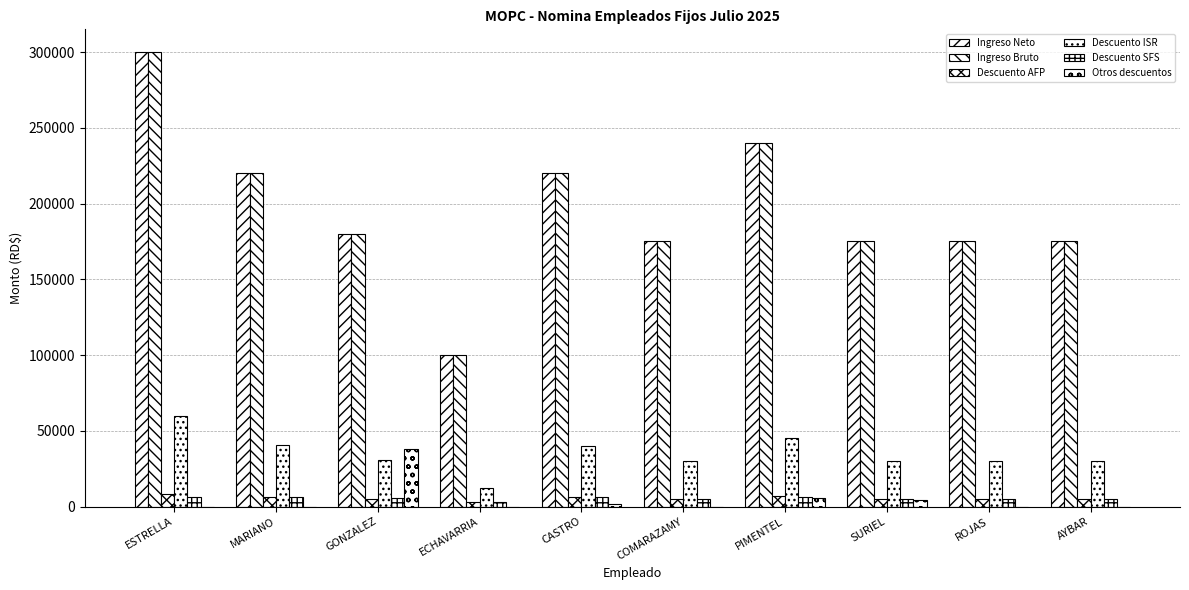

How many series are shown in this chart?

6